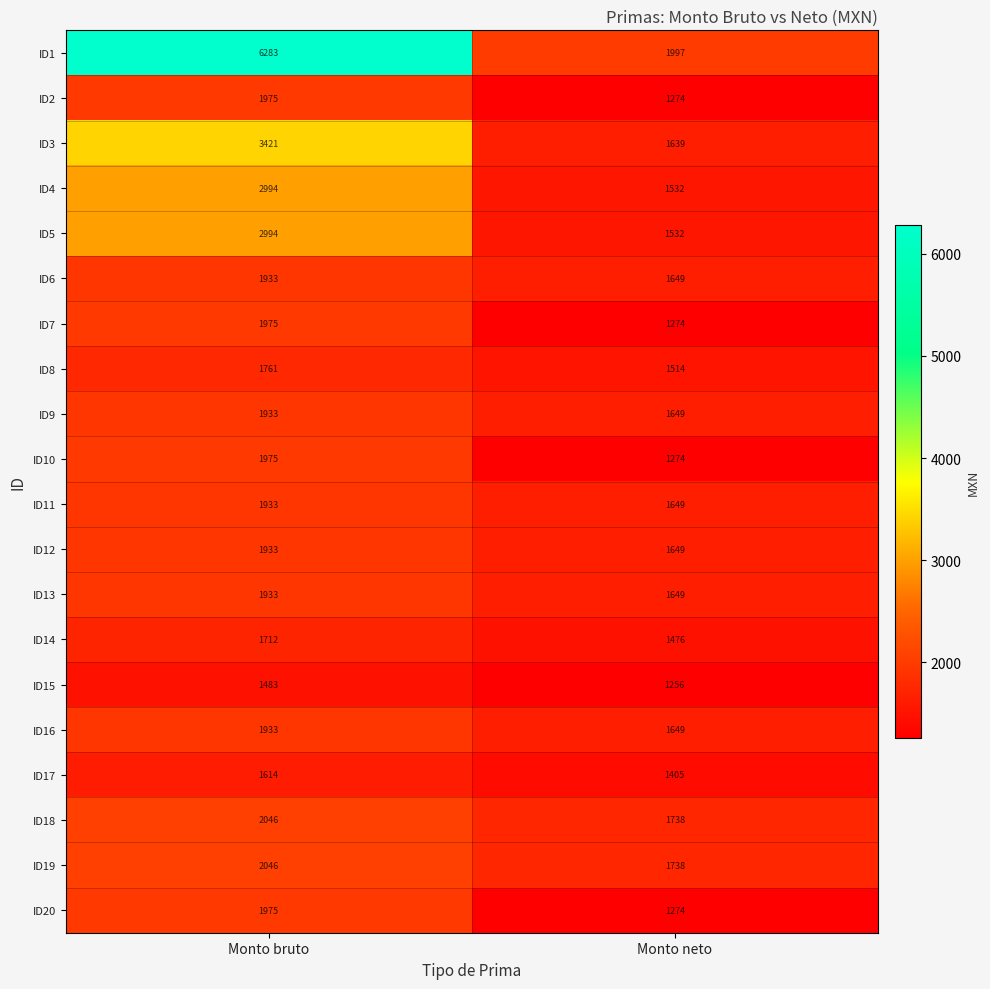

What is the difference between the ID5 values at Monto bruto and Monto neto?

1462